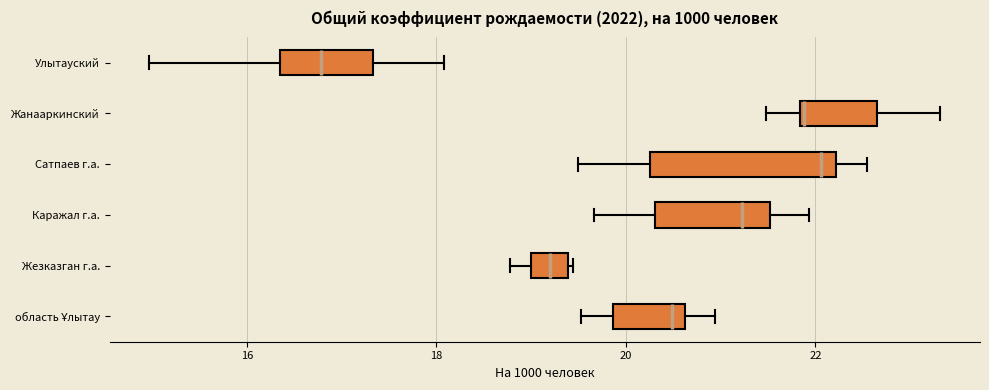

Reading bottom to top, read every box against the x-axis: the position of its median line, the range the box covers, and the ends of its whiskers. The values are not printed on the chart, so give them approximately, as read against the axis.

область Ұлытау: median 20.4, box 19.8 to 20.6, whiskers 19.6 to 21.0
Жезказган г.а.: median 19.2, box 19.0 to 19.4, whiskers 18.8 to 19.4
Каражал г.а.: median 21.2, box 20.4 to 21.6, whiskers 19.6 to 22.0
Сатпаев г.а.: median 22.0, box 20.2 to 22.2, whiskers 19.4 to 22.6
Жанааркинский: median 21.8, box 21.8 to 22.6, whiskers 21.4 to 23.4
Улытауский: median 16.8, box 16.4 to 17.4, whiskers 15.0 to 18.0